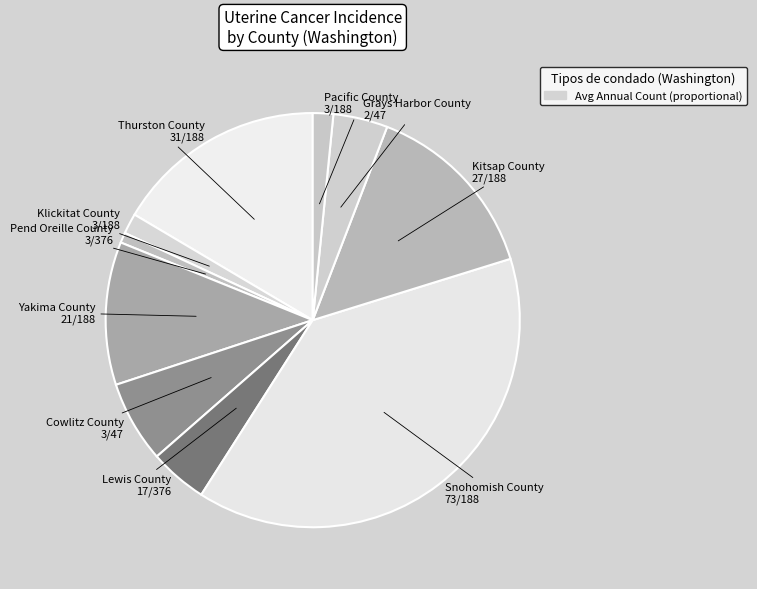

Which slice is the smallest?

Pend Oreille County